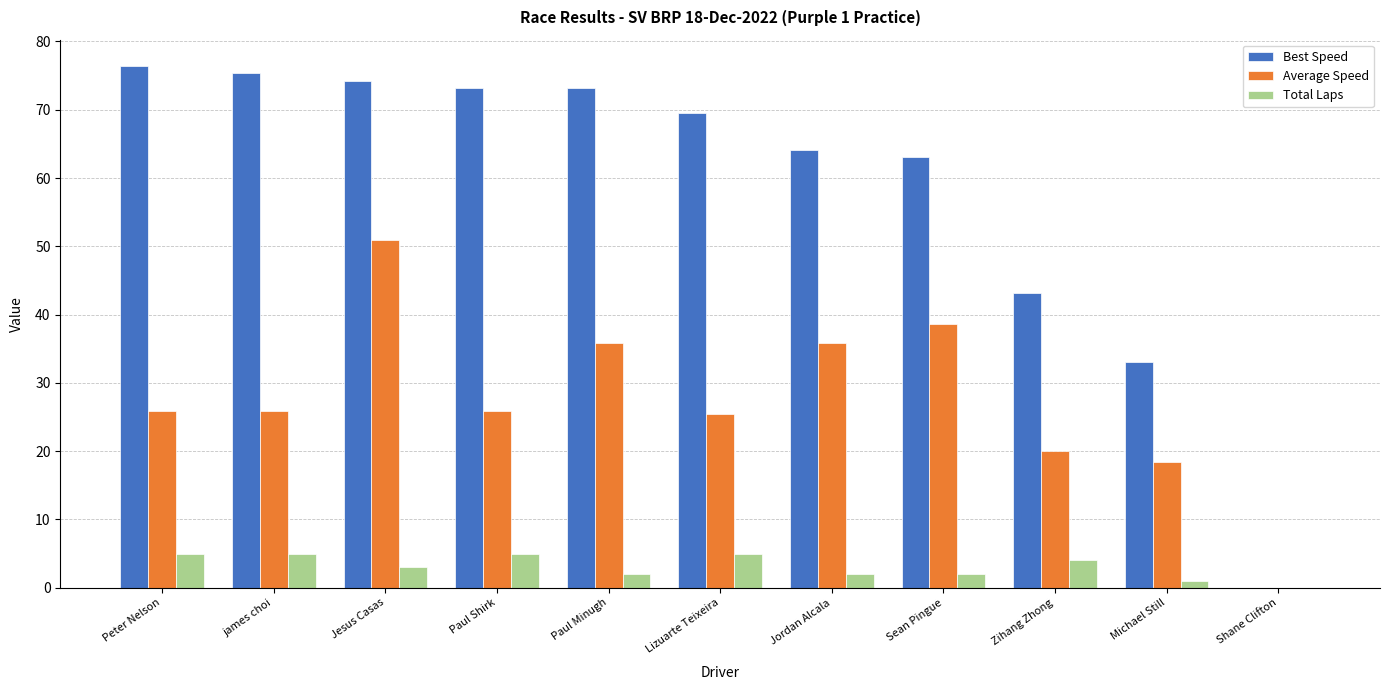

Are the bars horizontal?

No